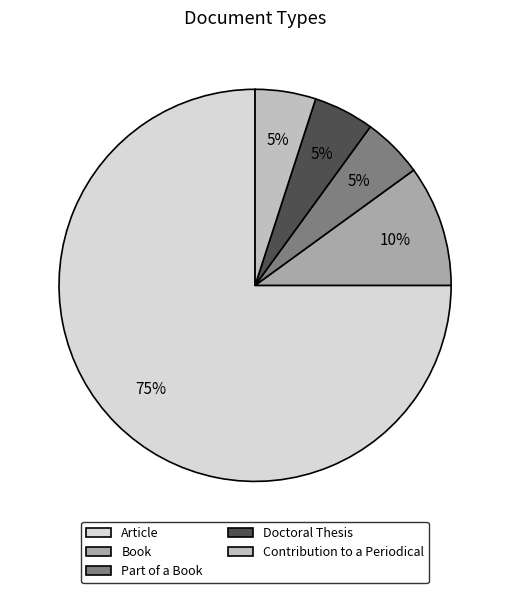

Which has a higher value, Contribution to a Periodical or Doctoral Thesis?

Contribution to a Periodical